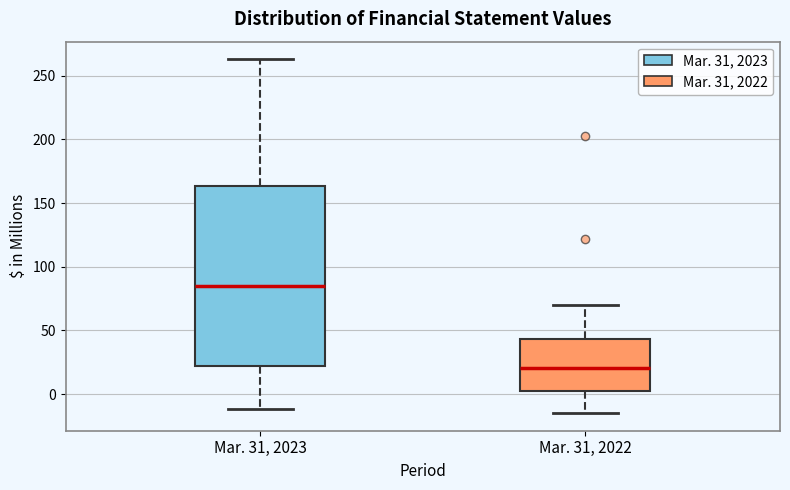

Where does the lower whisker of the box for Mar. 31, 2022 end on the y-axis? The values are not printed on the chart, so give them approximately, as read against the axis.

-15